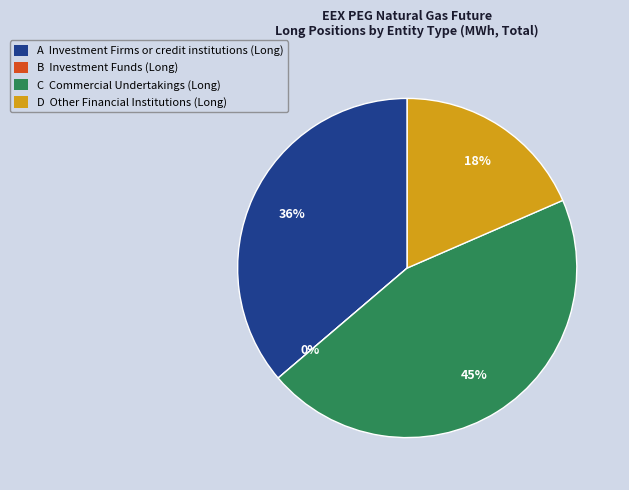

What is the smallest slice in the pie chart?

Investment Funds (Long)